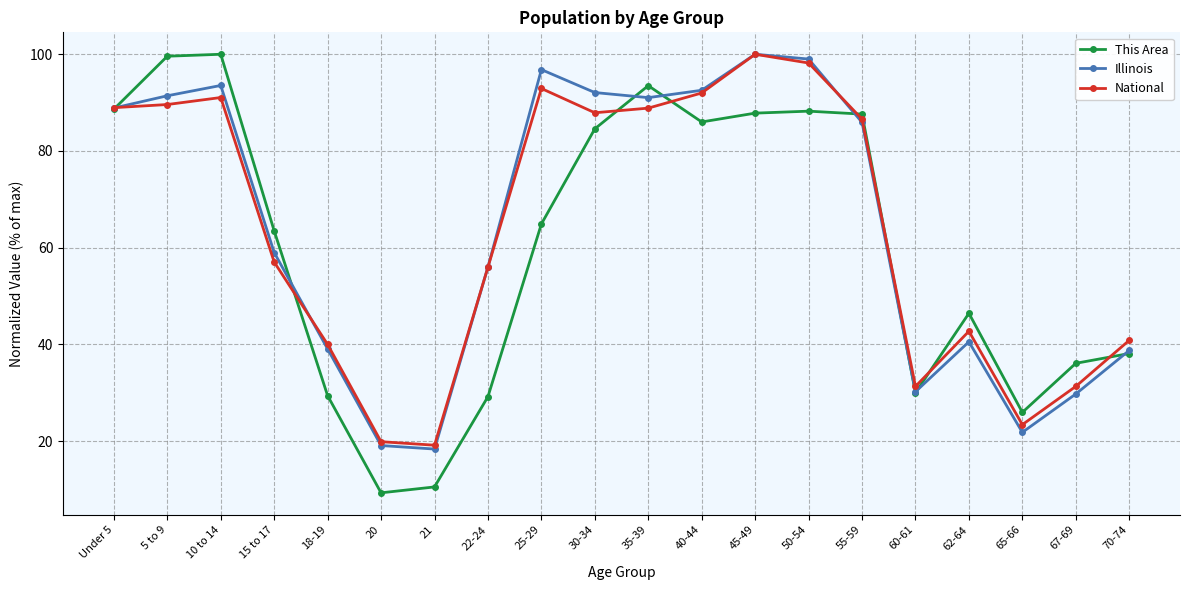

Is the value of National at 67-69 greater than the value of Illinois at 18-19?

No